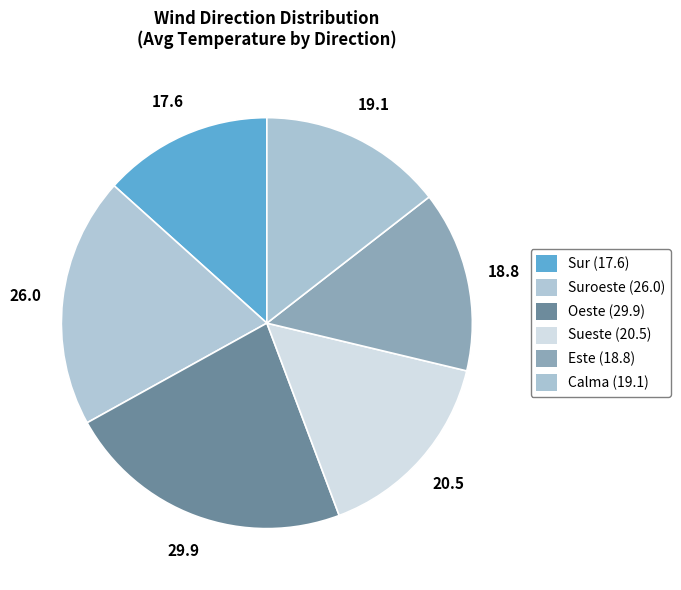

What is the largest slice in the pie chart?

Oeste